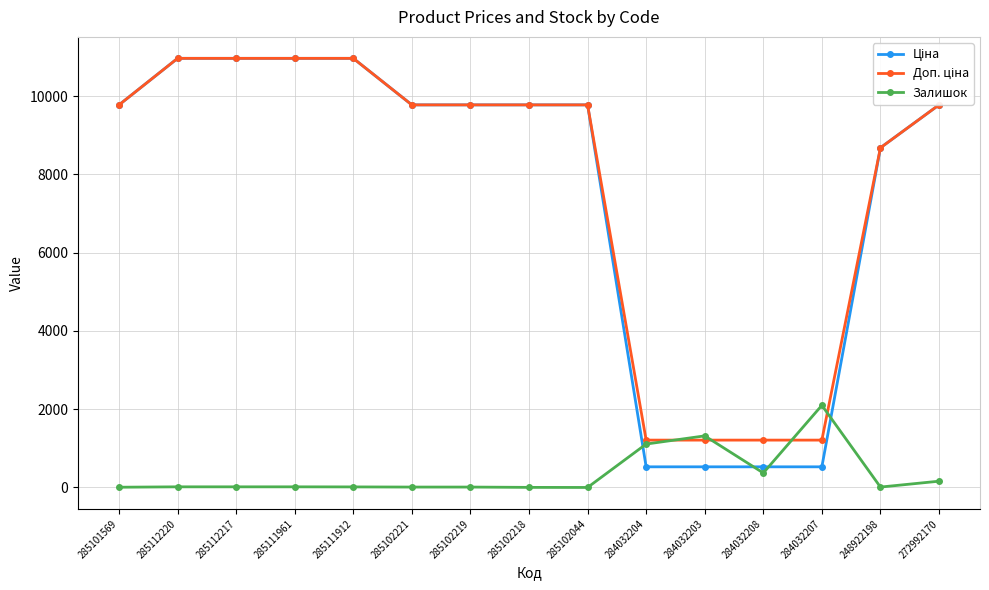

At how many categories does at least one series exceed 10246?

4